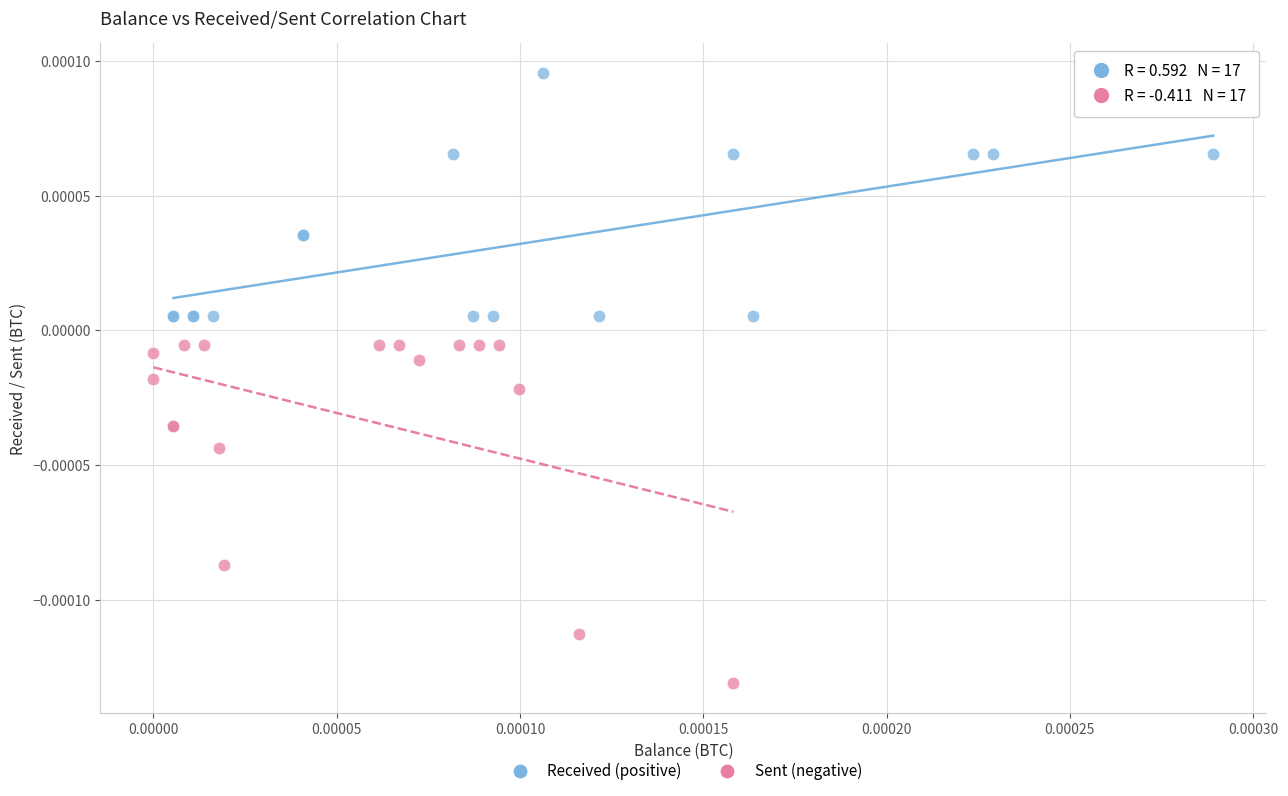

Which series contains the lowest Y value?

Sent (negative)